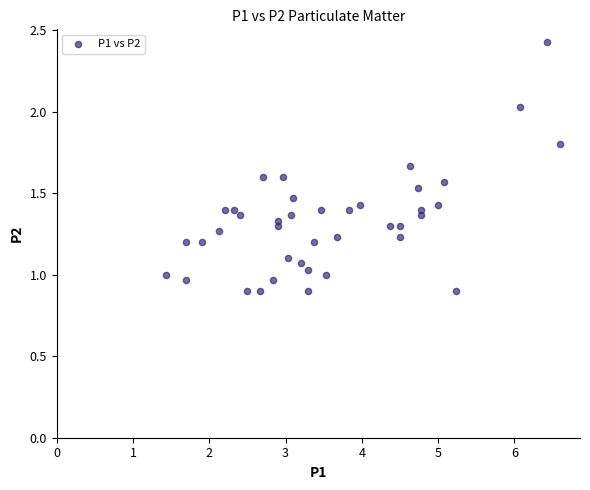

What is the range of X values (max minus min)?

5.2